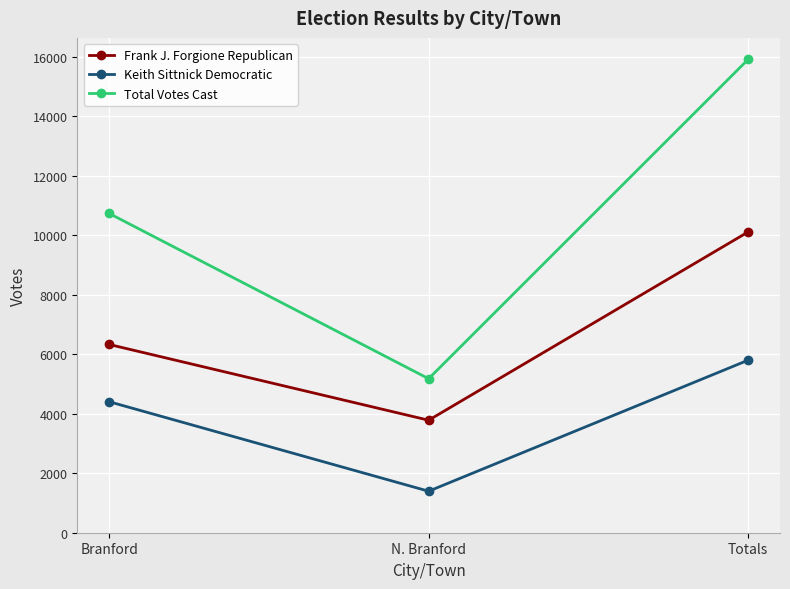

List the series in order of their peak value, highest first.

Total Votes Cast, Frank J. Forgione Republican, Keith Sittnick Democratic